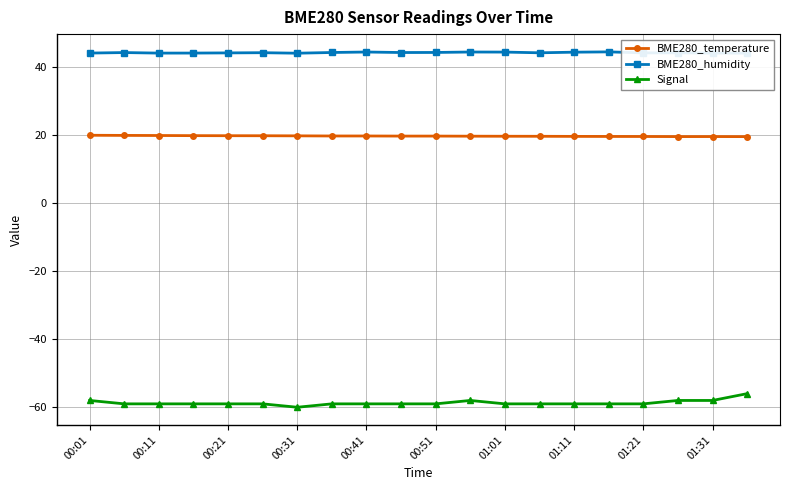

How many lines are shown in the chart?

3